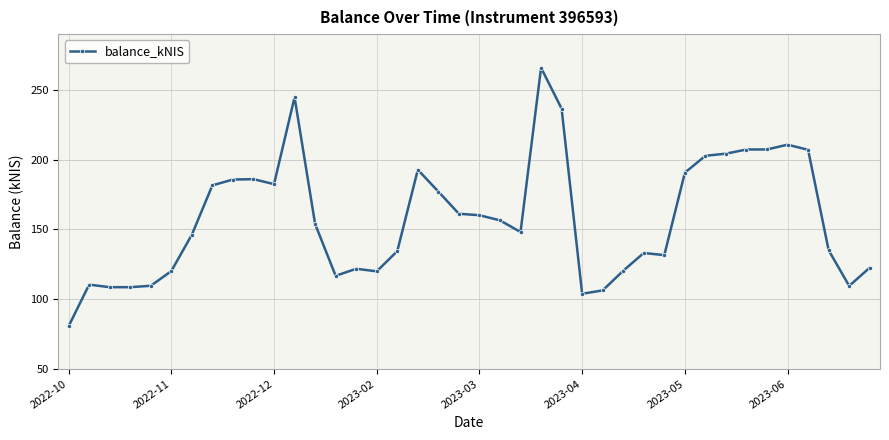

What is the difference between the second highest and minimum values?

164.1